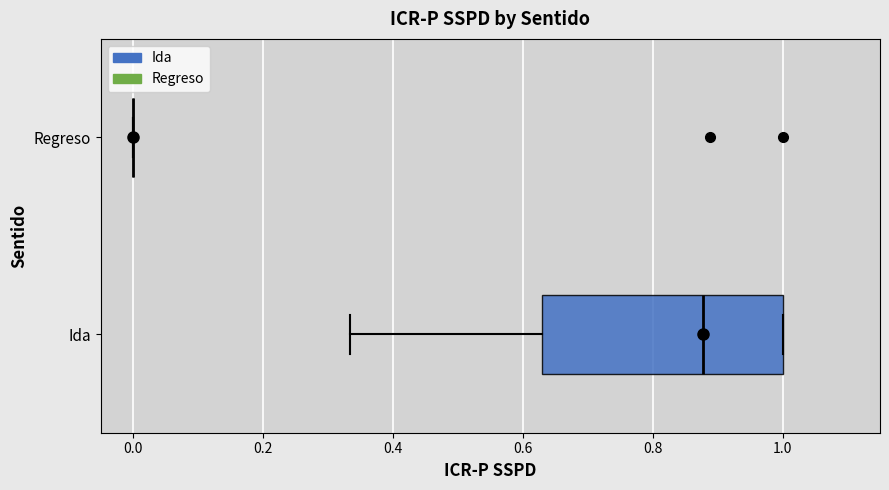

Where is the left edge of the box for Ida on the x-axis? The values are not printed on the chart, so give them approximately, as read against the axis.

0.62